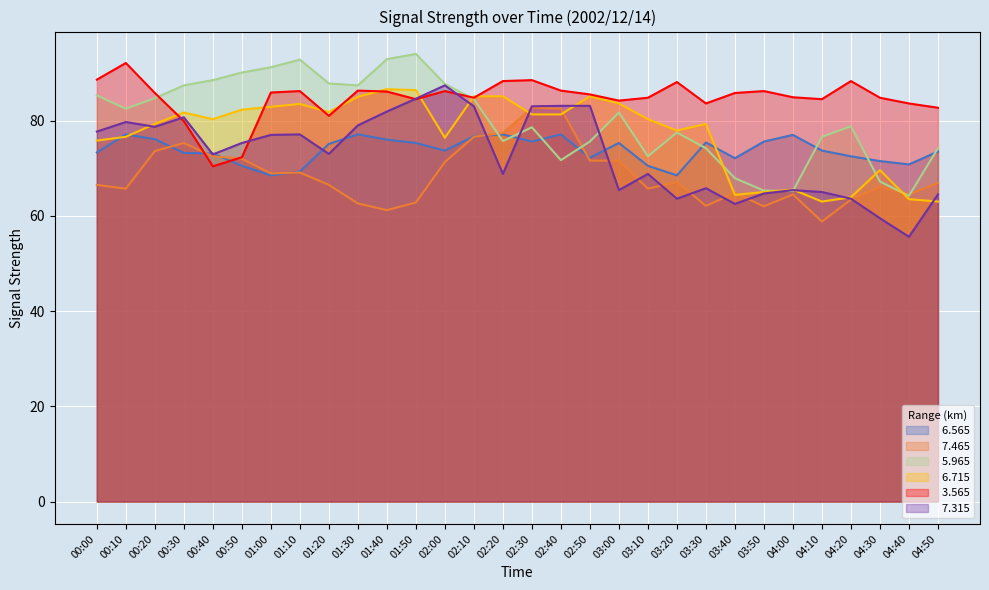

What is the minimum value shown in the chart?

55.6